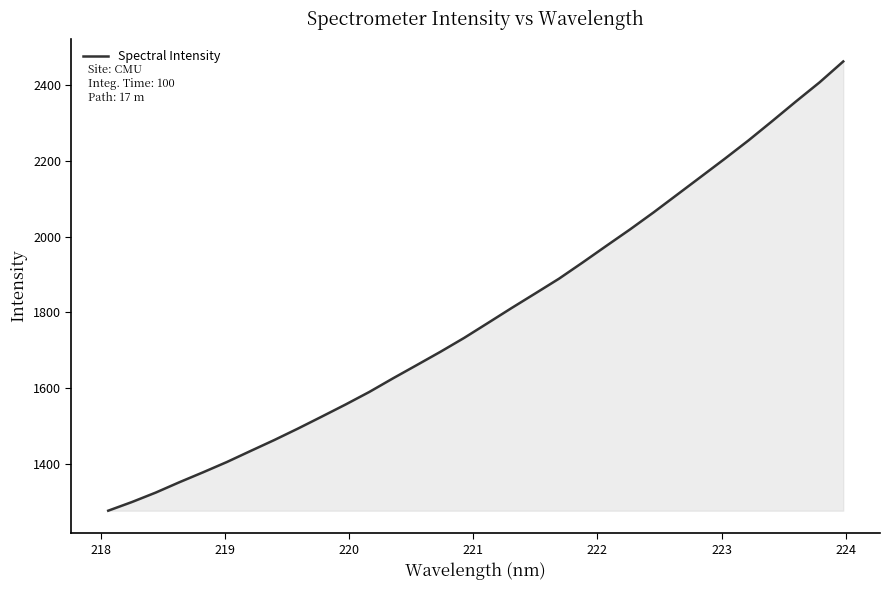

What is the difference between the maximum and minimum values?

1185.1